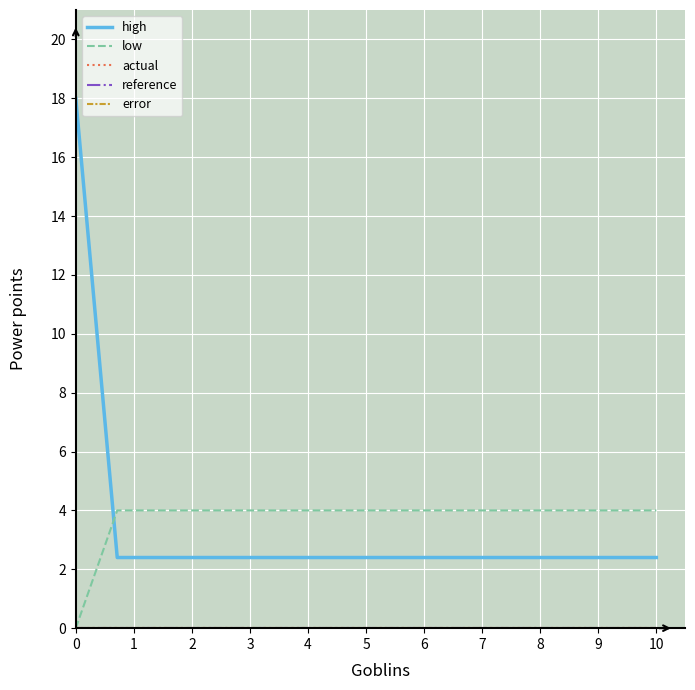

Does the chart have visible grid lines?

Yes